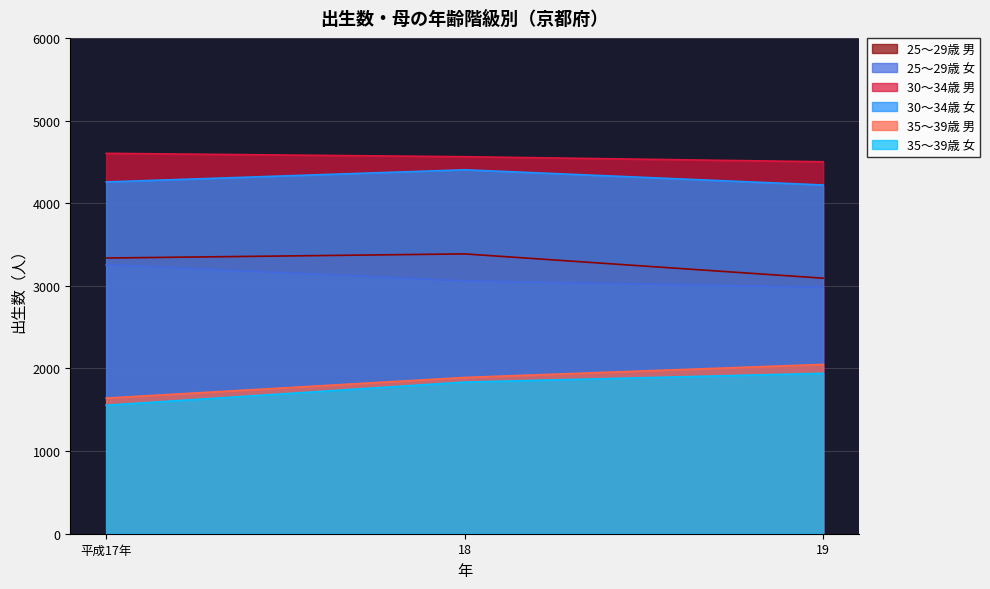

What is the difference between the maximum and second lowest values in the 25～29歳 女 series?

196